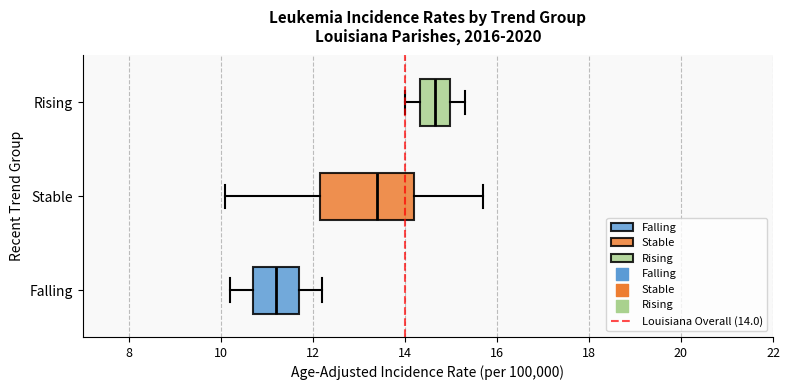

Which box is the widest, from its left edge to its right edge?

Stable